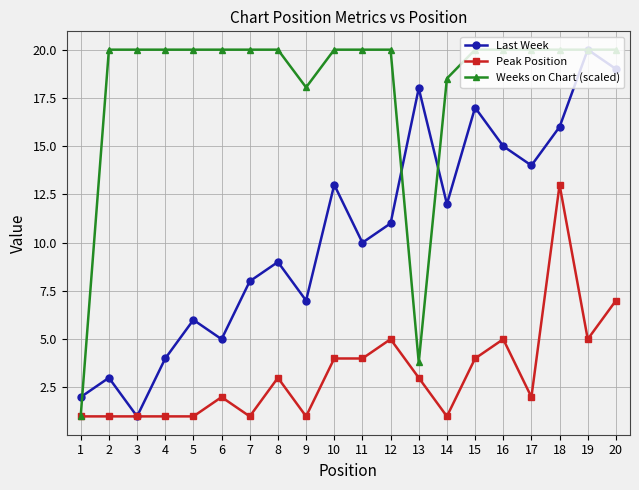

What is the sum of all Weeks on Chart (scaled) values?

361.4